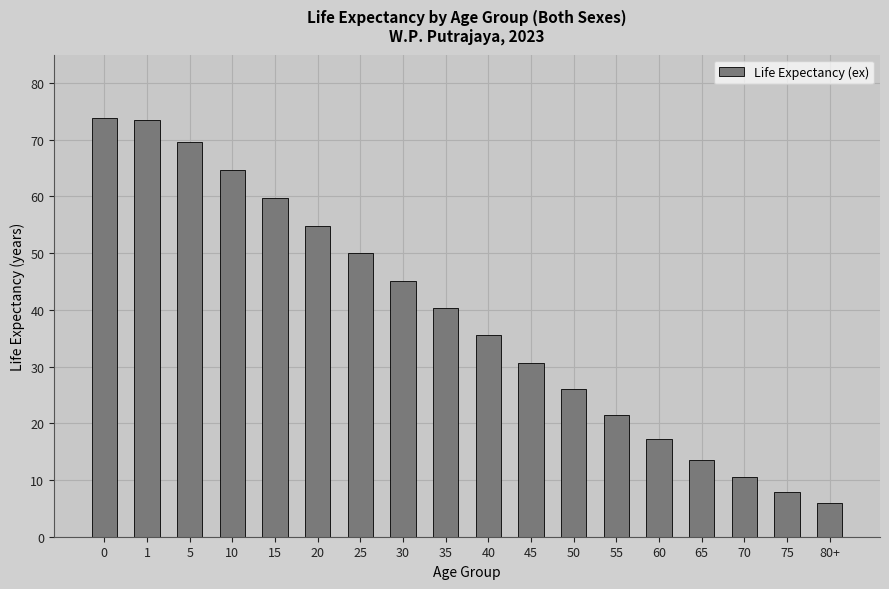

True or false: the data shows 5.9 at 80+.

True